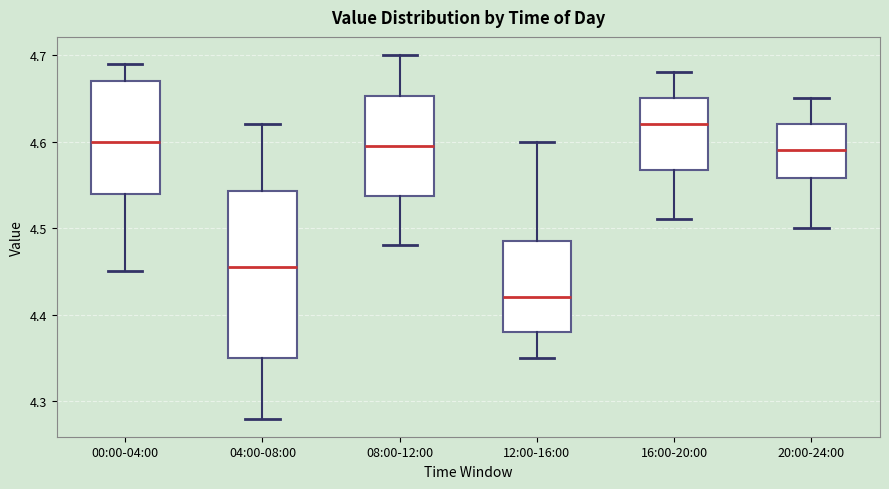

Comparing the boxes themselves (not the whiskers), which one is the tallest?

04:00-08:00